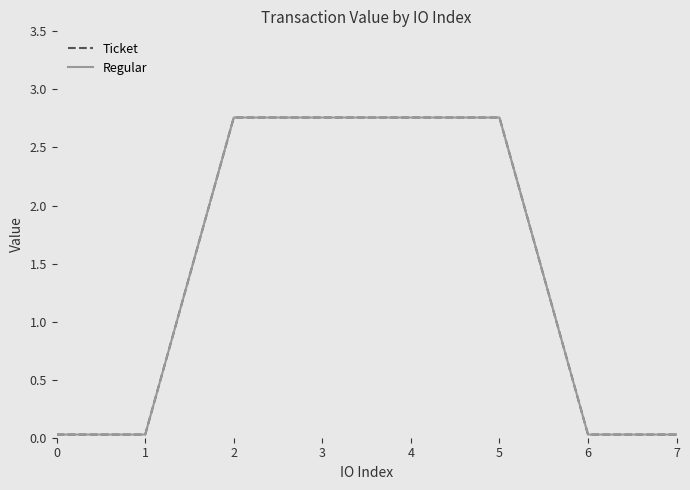

Does the chart display data point markers on the line(s)?

No